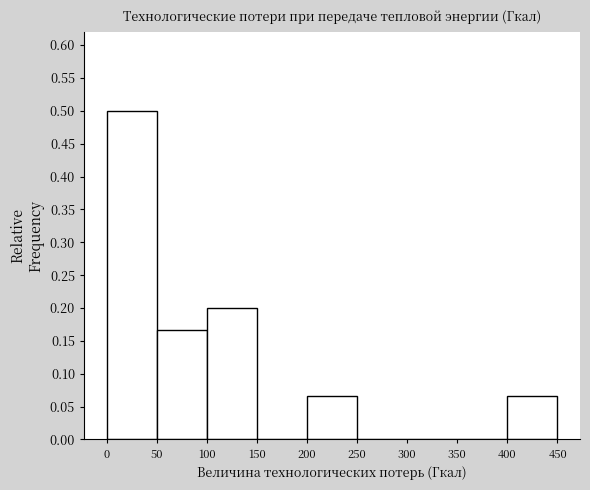

Over which range of the x-axis is the bar tallest?

0 to 50